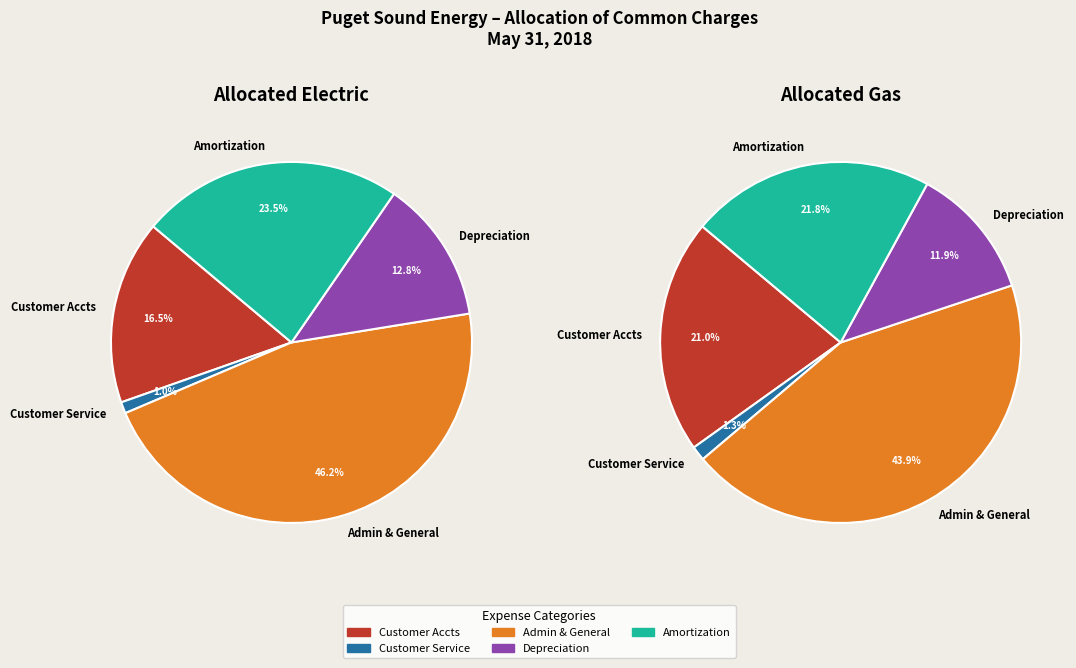

To the nearest percent, what percentage of the pie is 25 - Amortization?

23%